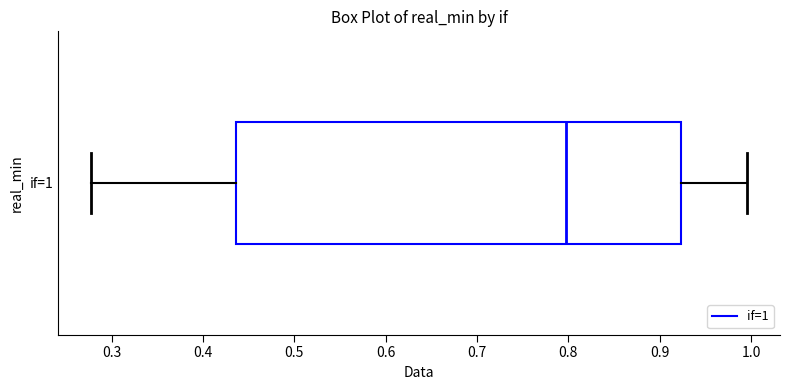

Read this box plot against the x-axis: the position of the median line, the range covered by the box, and the ends of both whiskers. The values are not printed on the chart, so give them approximately, as read against the axis.

median 0.80, box 0.44 to 0.92, whiskers 0.28 to 1.00